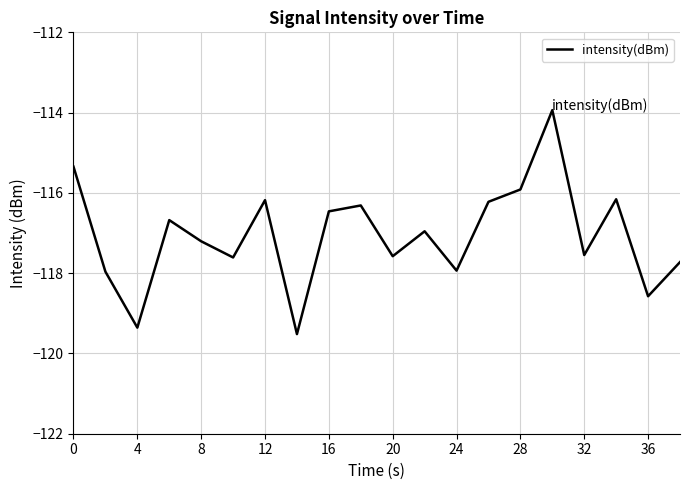

What is the difference between the maximum and minimum values?

5.6